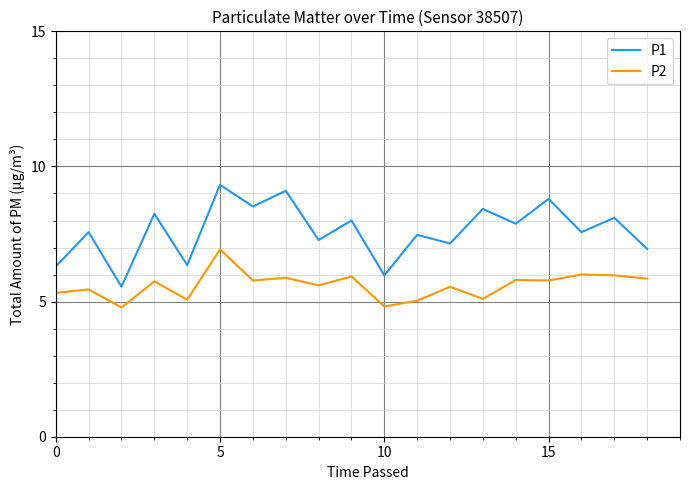

Which series has the largest total across all categories?

P1